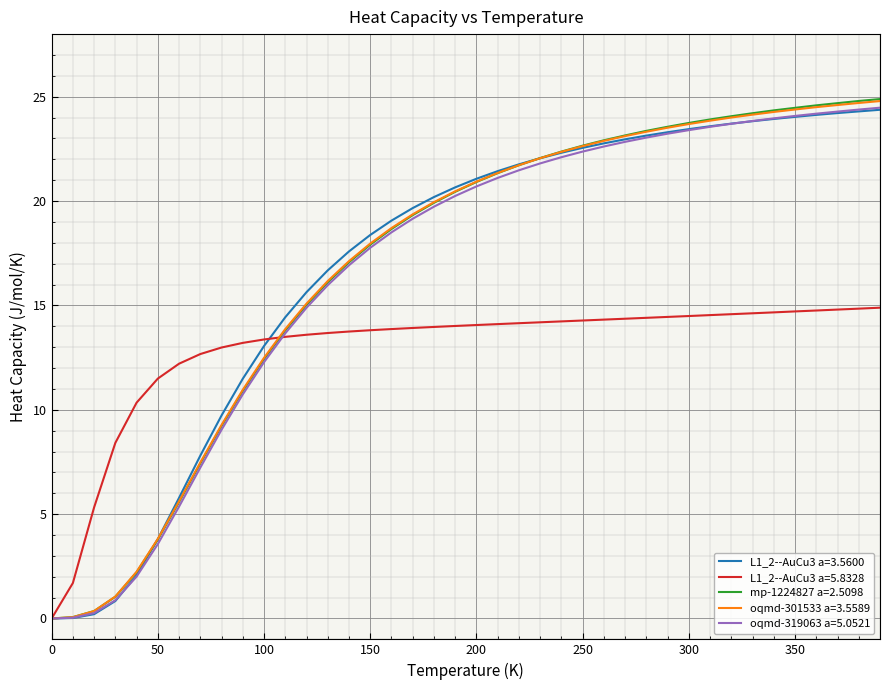

Which series has the widest spread of values?

mp-1224827 a=2.5098